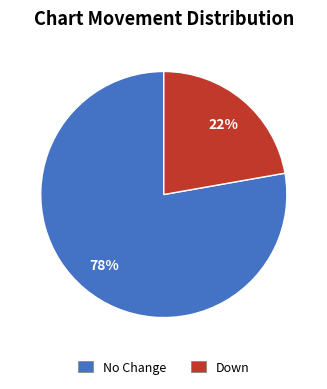

Is Down the majority of the pie?

No